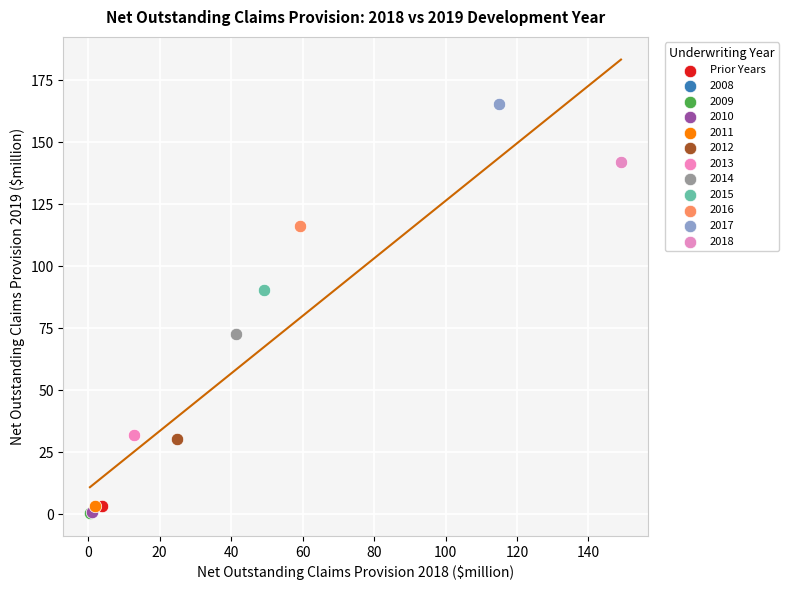

What are all the series names shown in the legend?

Prior Years, 2008, 2009, 2010, 2011, 2012, 2013, 2014, 2015, 2016, 2017, 2018